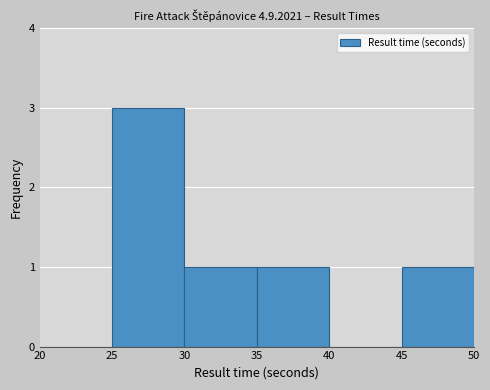

Reading left to right, transcribe this chart: for each bar, give the range it covers on the x-axis and its height. The values are not printed on the chart, so give them approximately, as read against the axis.

20 to 25: 0
25 to 30: 3
30 to 35: 1
35 to 40: 1
40 to 45: 0
45 to 50: 1